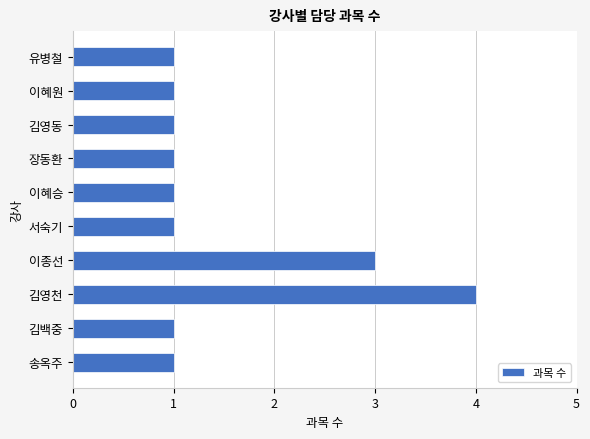

What position from the bottom is 서숙기?

5